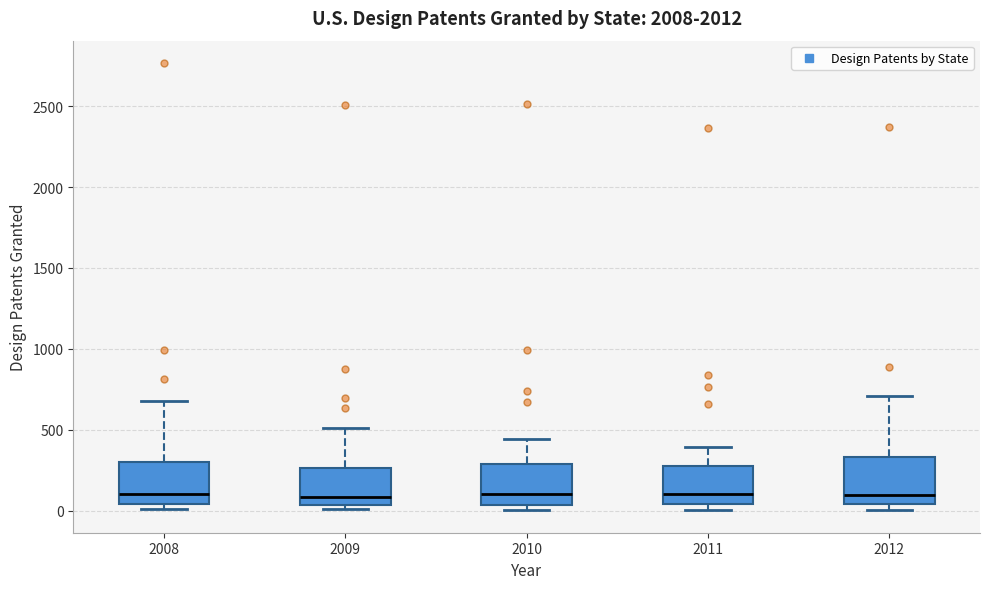

Where is the lower edge of the box at x = 2012 on the y-axis? The values are not printed on the chart, so give them approximately, as read against the axis.

50